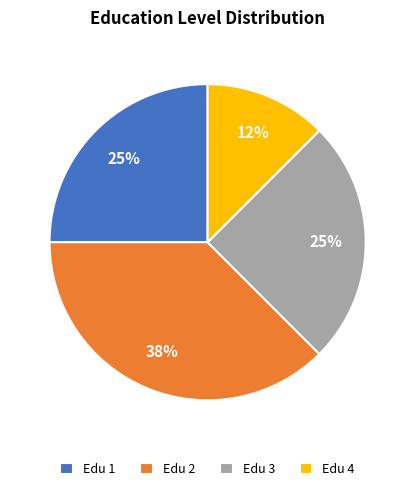

Between Edu 2 and Edu 3, which is larger?

Edu 2